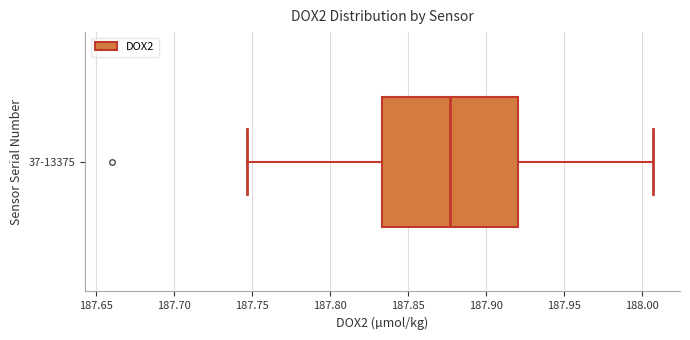

Read this box plot against the x-axis: the position of the median line, the range covered by the box, and the ends of both whiskers. The values are not printed on the chart, so give them approximately, as read against the axis.

median 187.875, box 187.835 to 187.920, whiskers 187.745 to 188.005